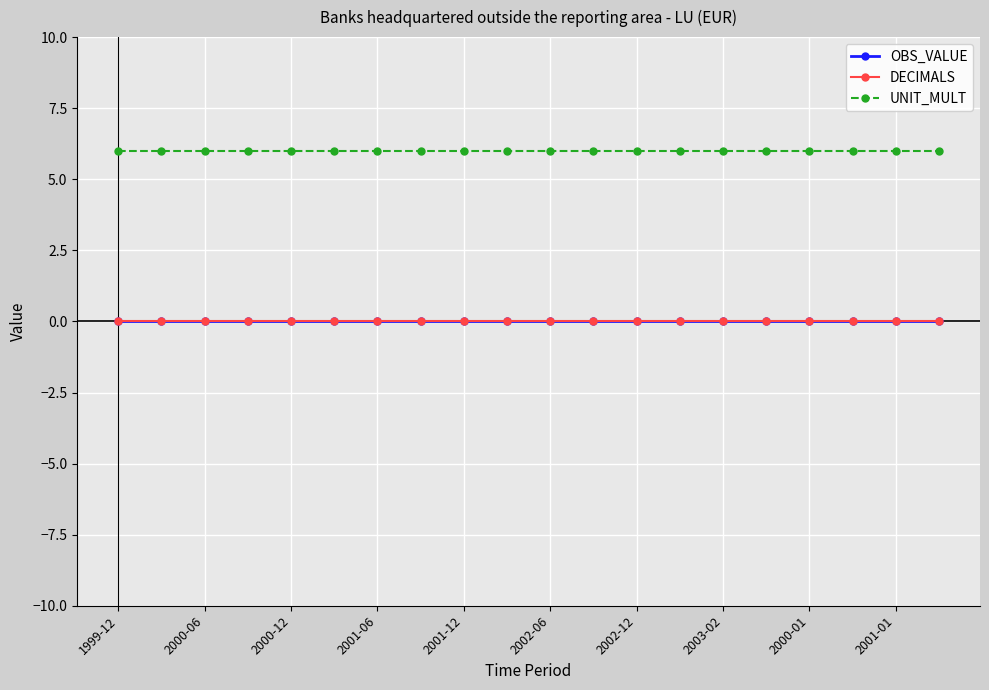

How many lines are shown in the chart?

3